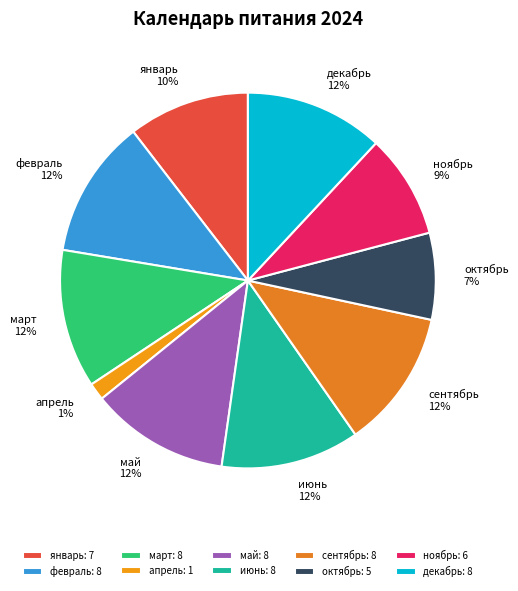

Is there any slice that represents more than half of the pie?

No